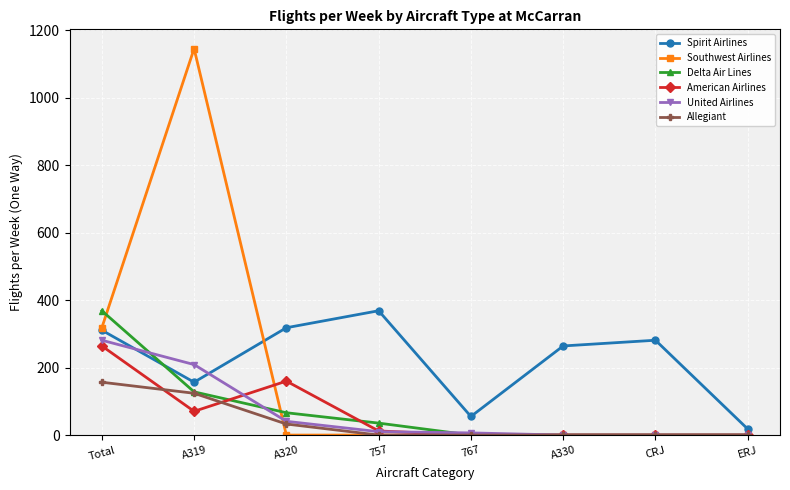

Which series has the largest total across all categories?

Spirit Airlines